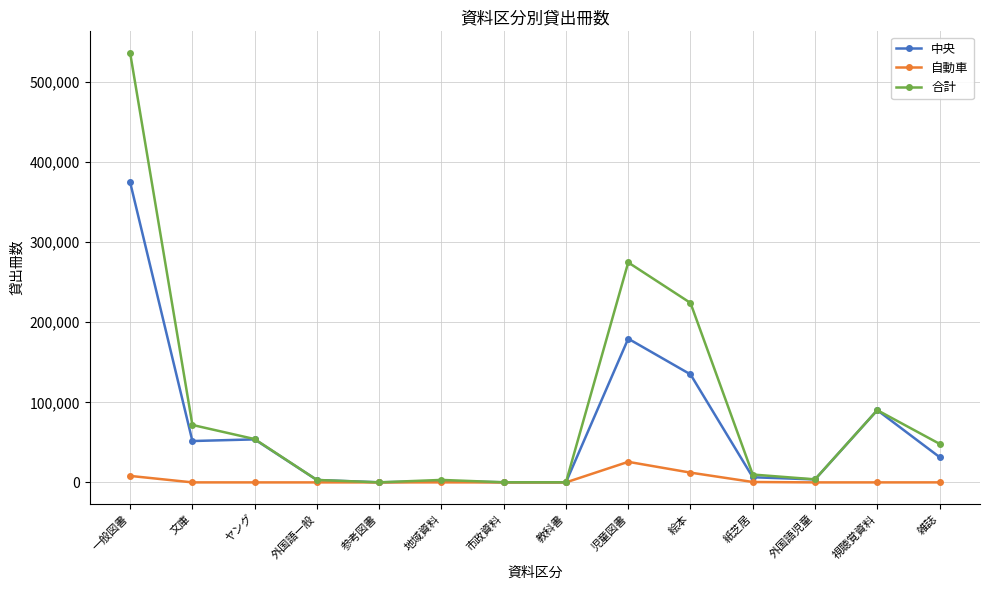

What is the difference between the 自動車 values at 一般図書 and 参考図書?

8098